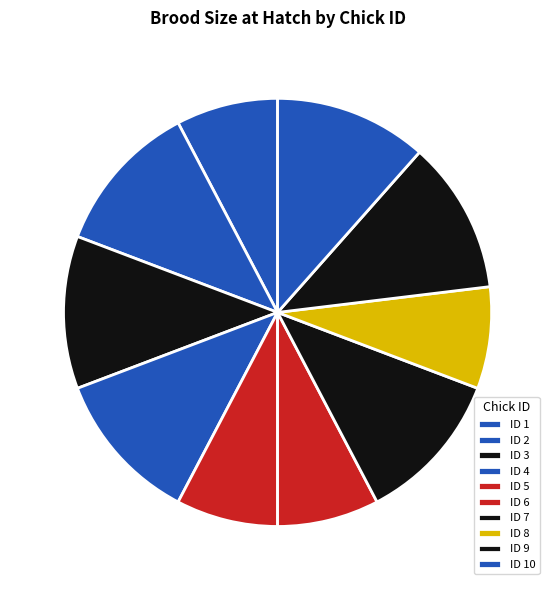

True or false: ID 3 accounts for 1% of the total.

False